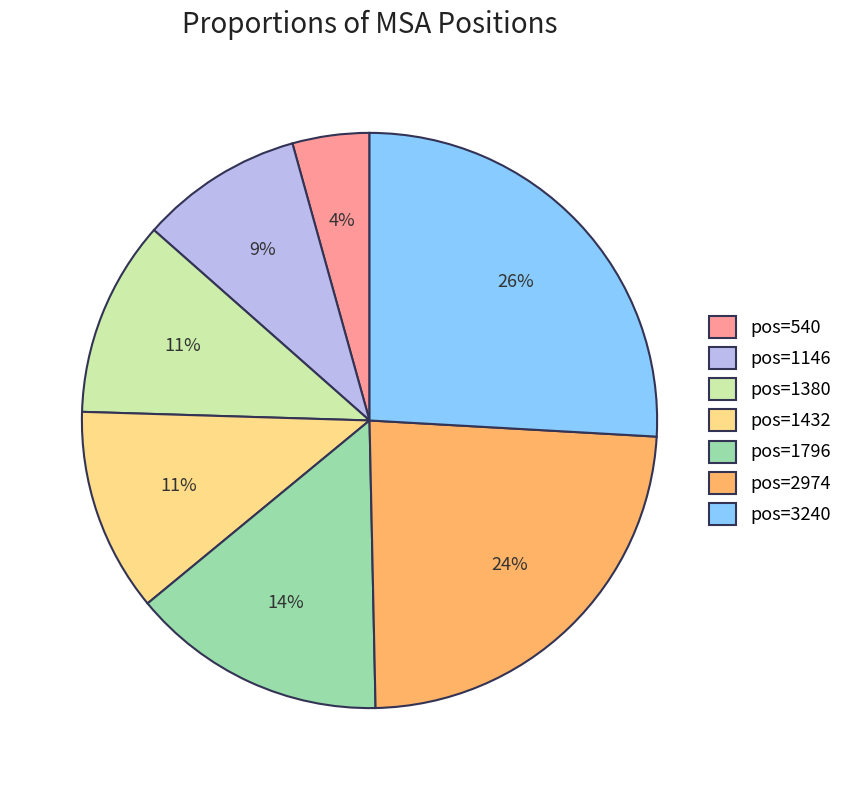

To the nearest percent, what is the combined percentage of pos=1380 and pos=1146?

20%